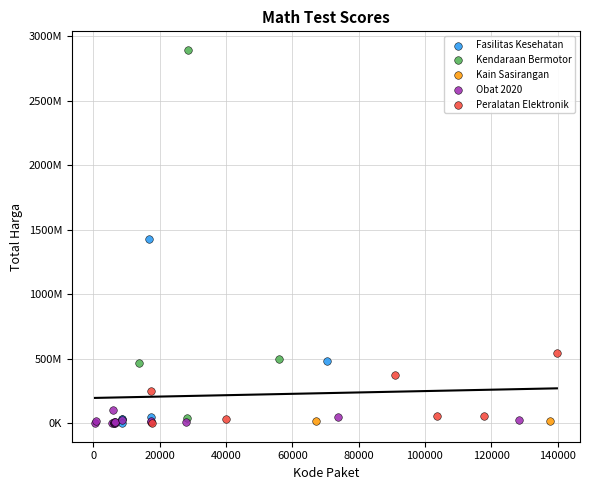

What are all the series names shown in the legend?

Fasilitas Kesehatan, Kendaraan Bermotor, Kain Sasirangan, Obat 2020, Peralatan Elektronik